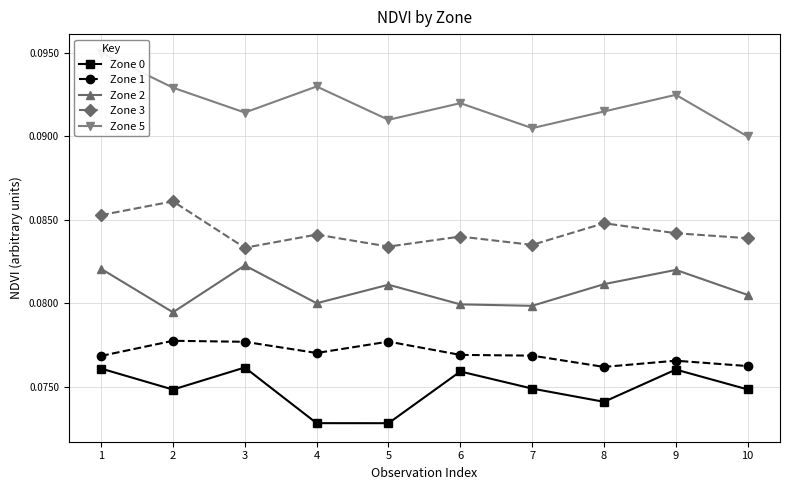

The Zone 0 series shows 0.0 at 1. True or false?

False